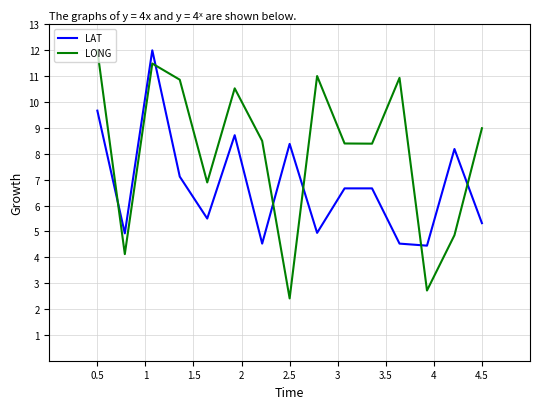

What is the average value of the LONG series?

8.1